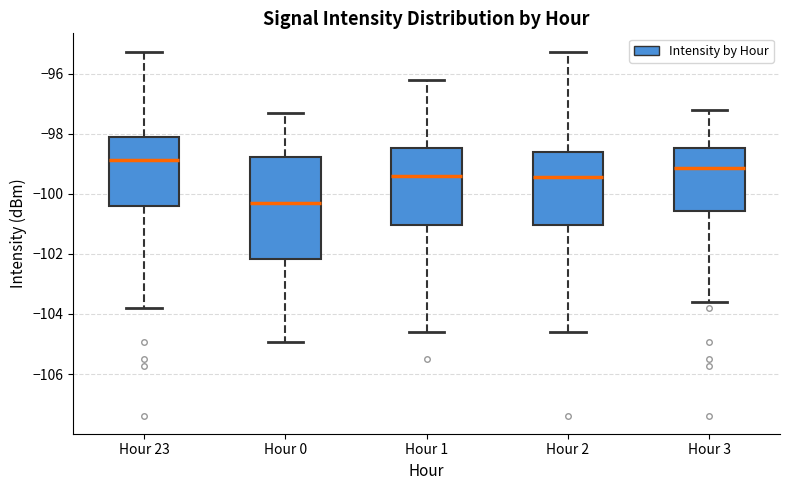

Where is the lower edge of the box for Hour 2 on the y-axis? The values are not printed on the chart, so give them approximately, as read against the axis.

-101.0